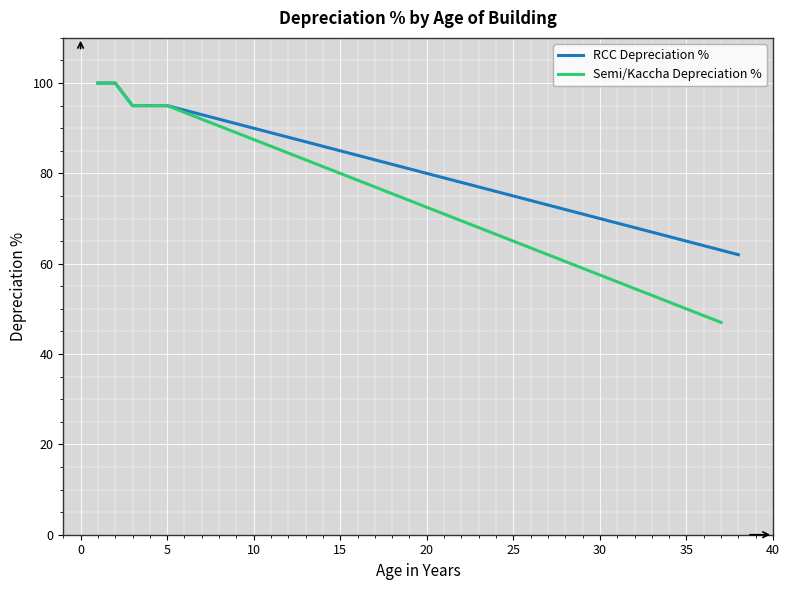

Which category has the highest value across all series?

1